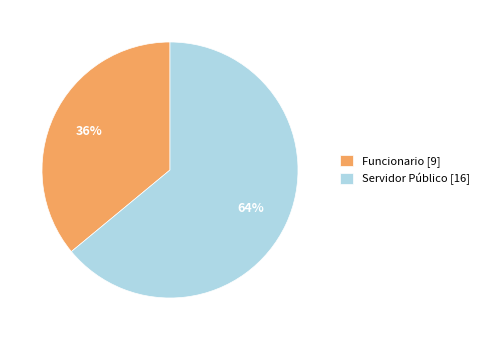

Does any single category account for the majority?

Yes